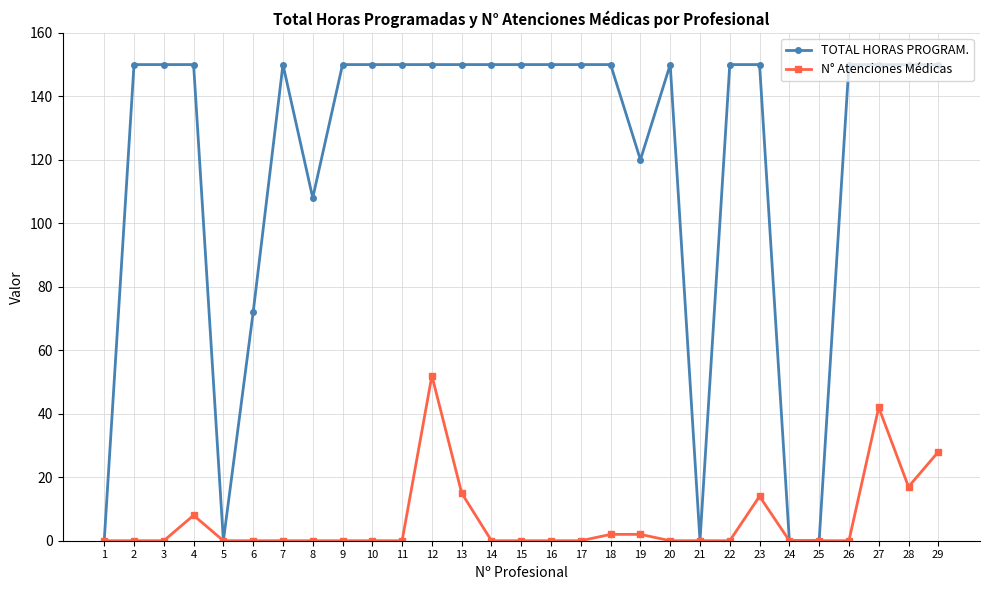

What are all the series names shown in the legend?

TOTAL HORAS PROGRAM., N° Atenciones Médicas